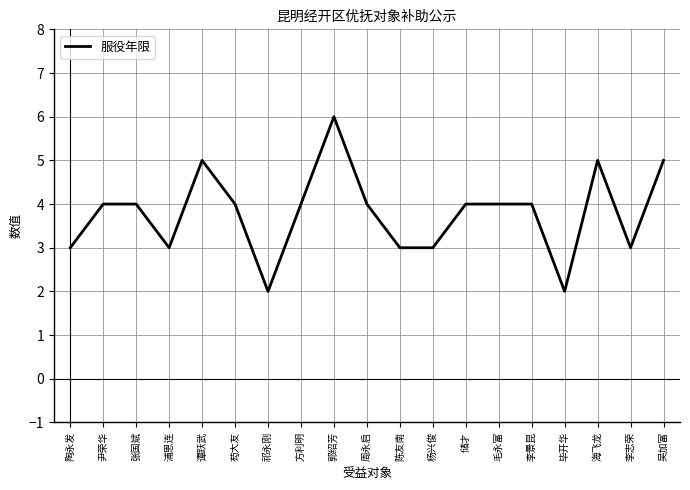

What position from the left is 谭跃武?

5